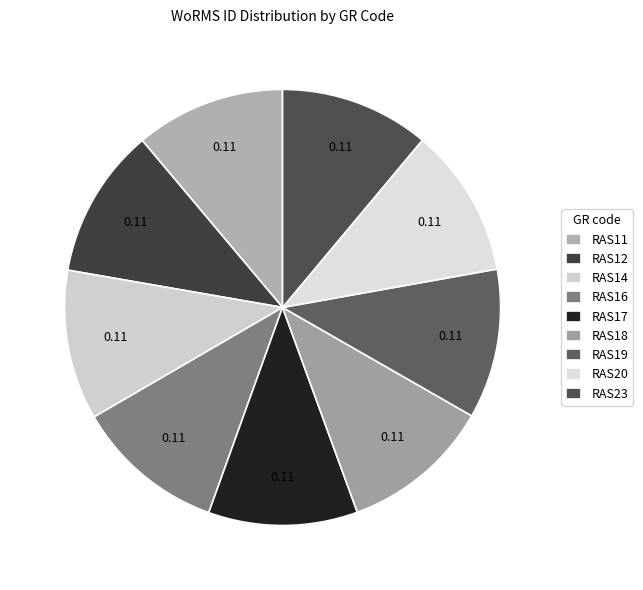

Rank the categories by value from lowest to highest.

RAS17, RAS23, RAS19, RAS20, RAS14, RAS11, RAS16, RAS12, RAS18